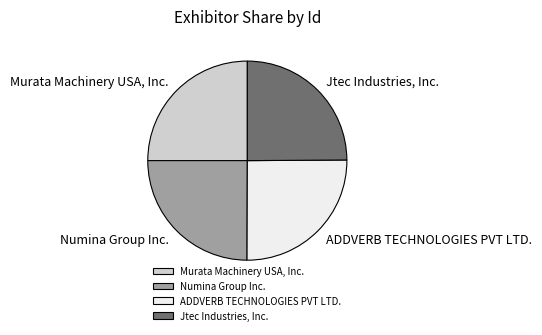

What is the ratio of the value at ADDVERB TECHNOLOGIES PVT LTD. to the value at Murata Machinery USA, Inc.?

1.0